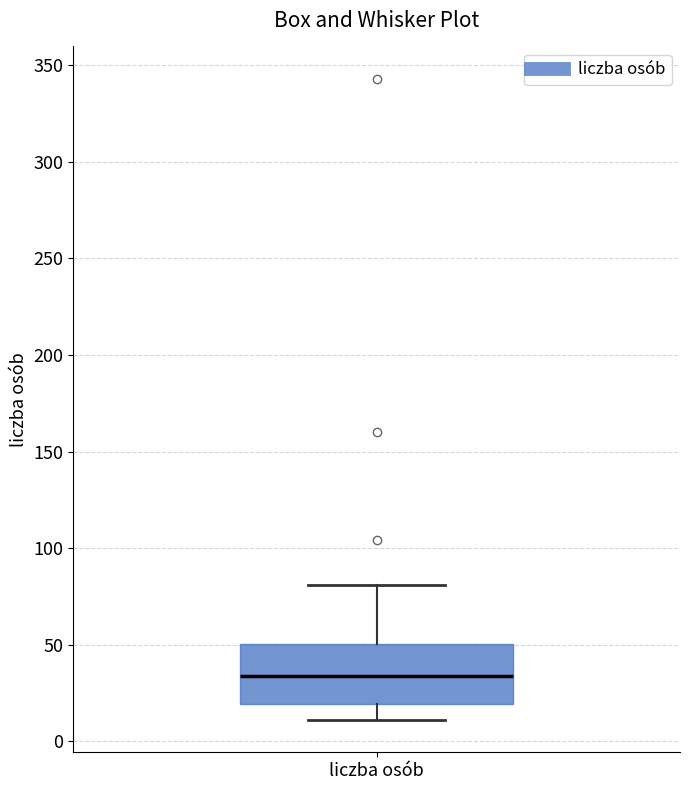

Where does the lower whisker of the box for liczba osób end on the y-axis? The values are not printed on the chart, so give them approximately, as read against the axis.

10